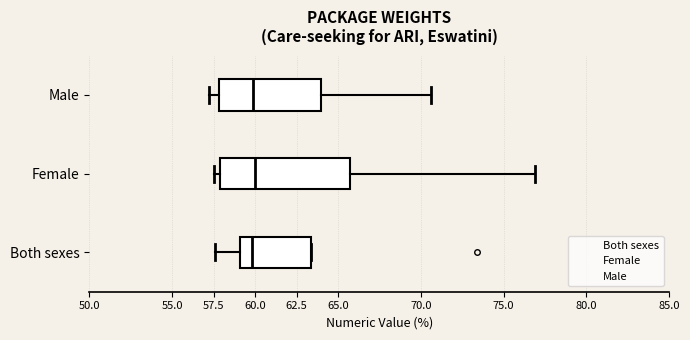

Reading bottom to top, transcribe this box plot: for each box, give where its median line is, the range the box spans, and where its two whiskers end, as read against the x-axis. The values are not printed on the chart, so give them approximately, as read against the axis.

Both sexes: median 60.0, box 59.0 to 63.5, whiskers 57.5 to 63.5
Female: median 60.0, box 58.0 to 65.5, whiskers 57.5 to 77.0
Male: median 60.0, box 58.0 to 64.0, whiskers 57.0 to 70.5